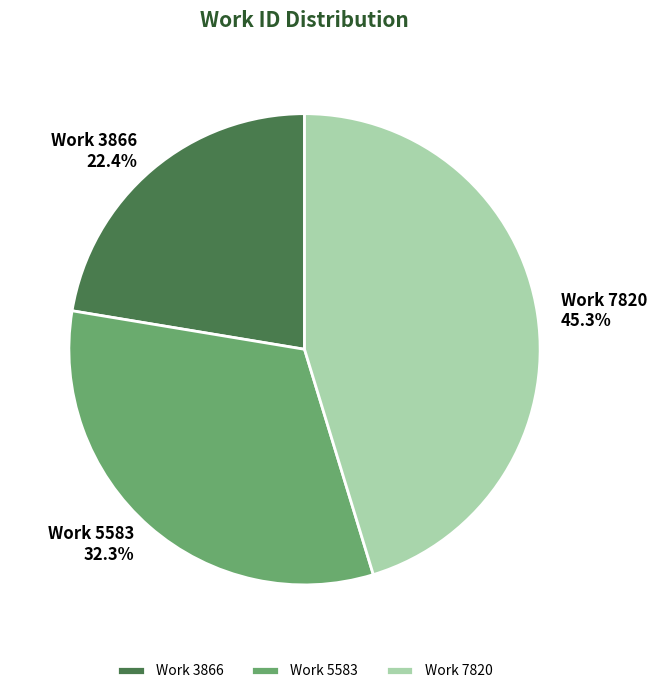

How many segments does this pie chart have?

3